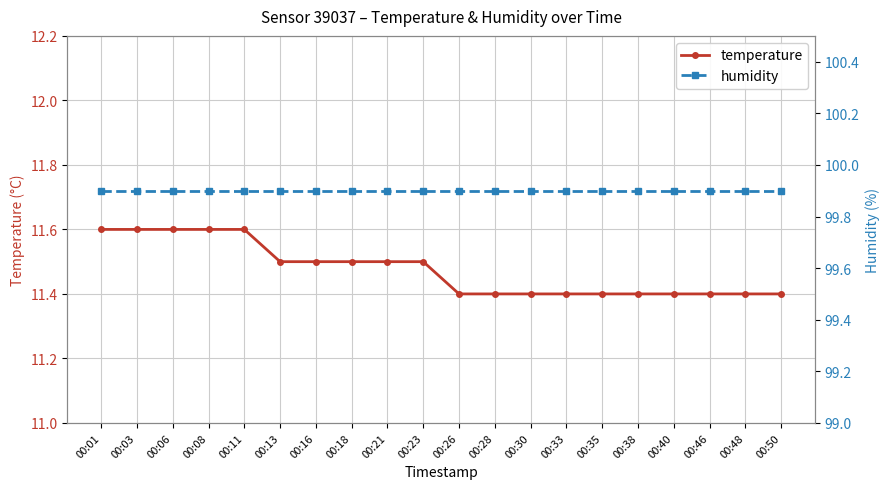

True or false: humidity has more than 0 points higher than both neighbors.

False